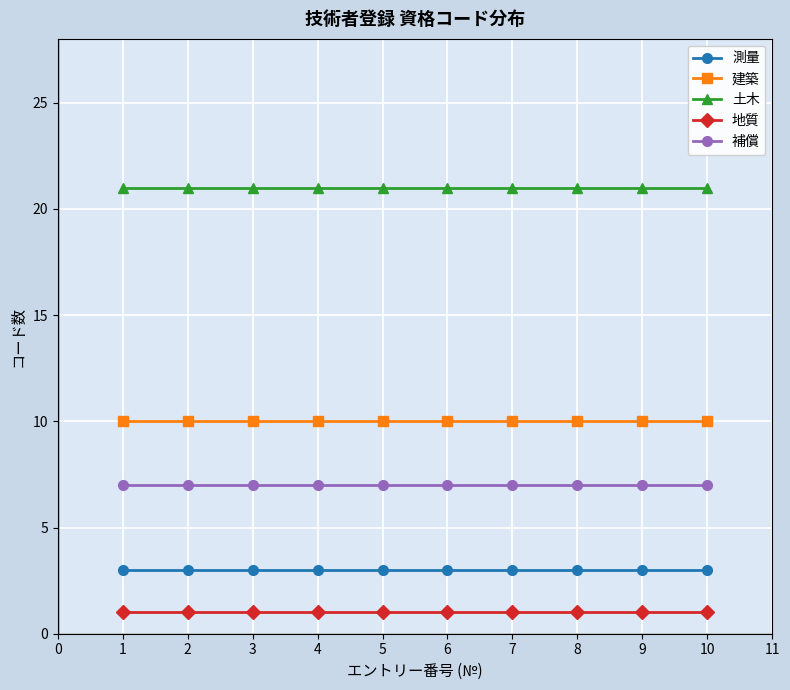

What is the maximum value shown in the chart?

21